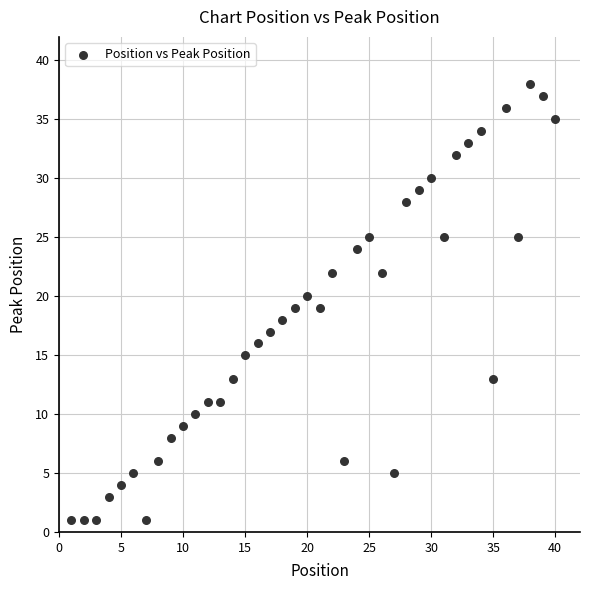

What is the range of Y values (max minus min)?

37